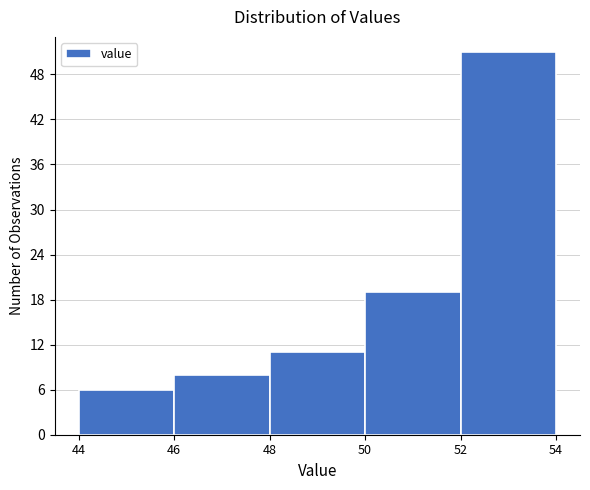

Reading left to right, list every bar in this chart as the range it spans on the x-axis followed by its height. The values are not printed on the chart, so give them approximately, as read against the axis.

44 to 46: 6
46 to 48: 8
48 to 50: 11
50 to 52: 19
52 to 54: 51